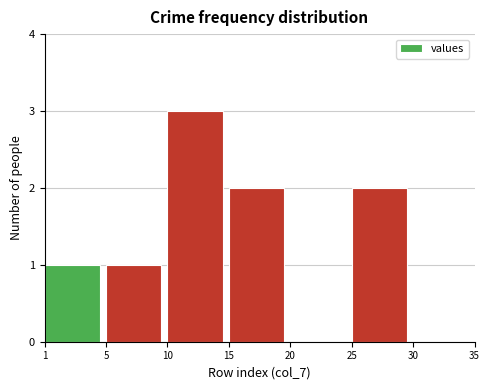

Reading left to right, list all the values displayed in this chart.

1=1	5=1	10=3	15=2	20=0	25=2	30=0